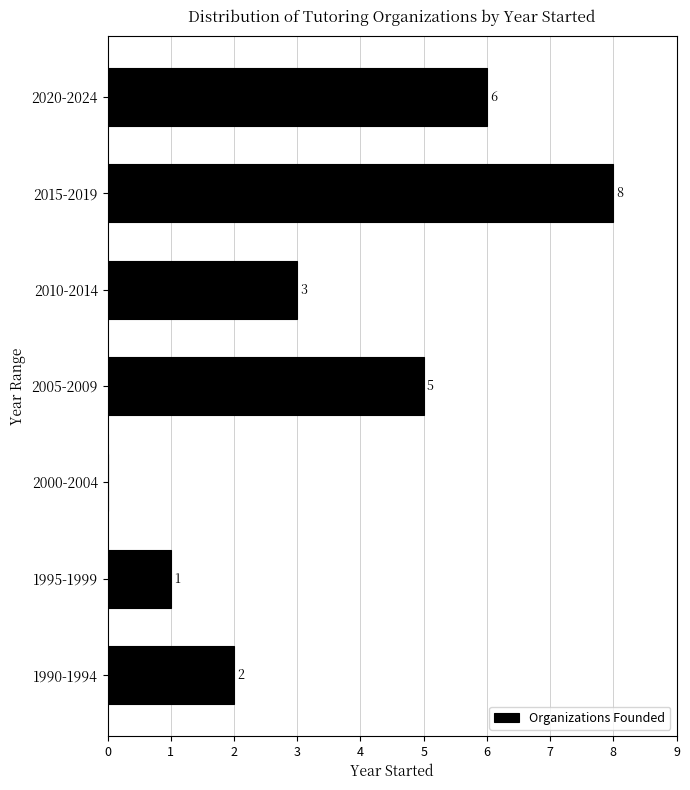

Reading bottom to top, list all the values displayed in this chart.

1990-1994=2	1995-1999=1	2000-2004=0	2005-2009=5	2010-2014=3	2015-2019=8	2020-2024=6